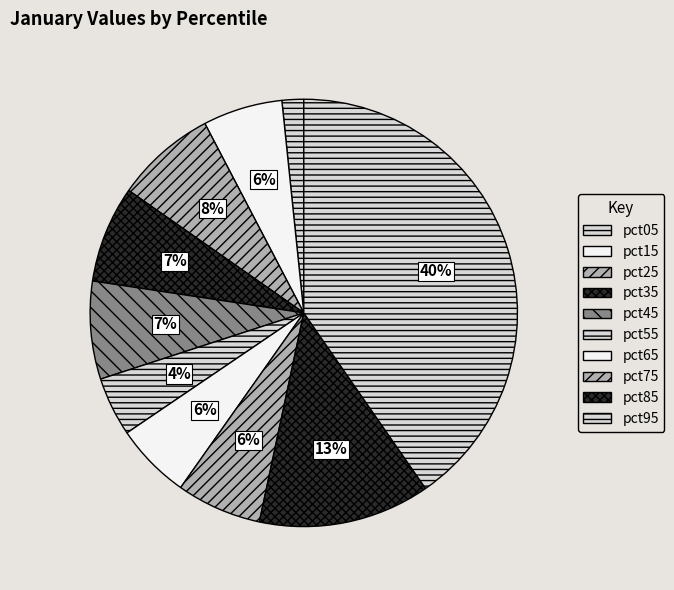

True or false: pct35 accounts for 1% of the total.

False